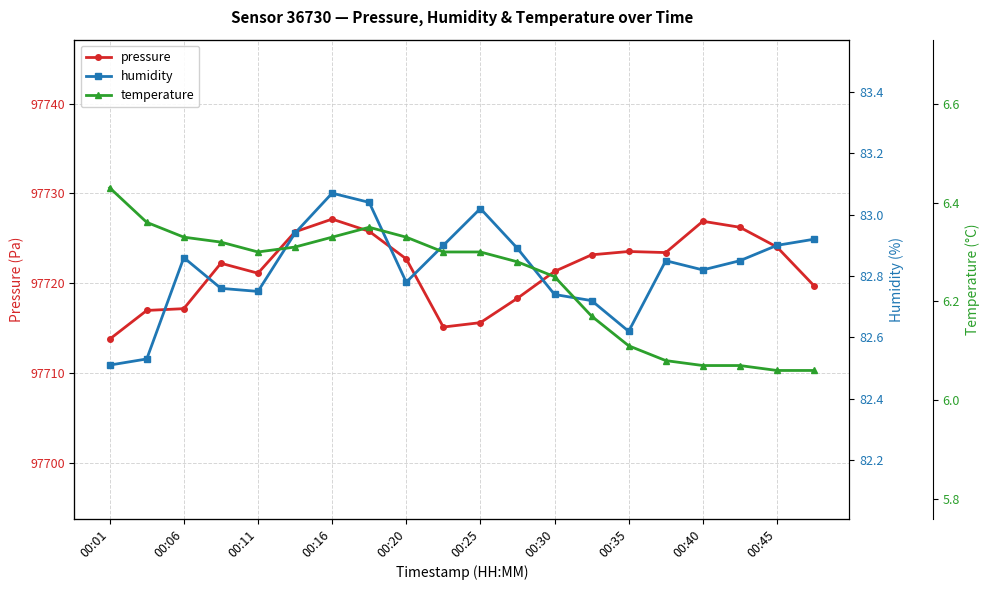

The value of pressure at 00:45 is 97724.0. True or false?

True